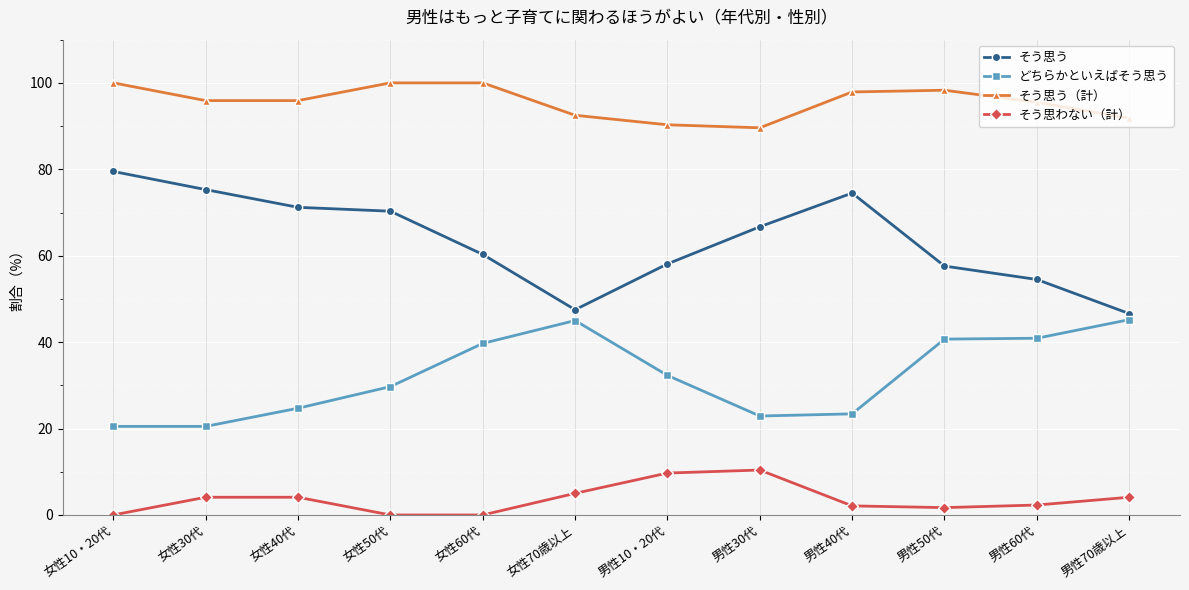

List the series in order of their overall mean, lowest first.

そう思わない（計）, どちらかといえばそう思う, そう思う, そう思う（計）